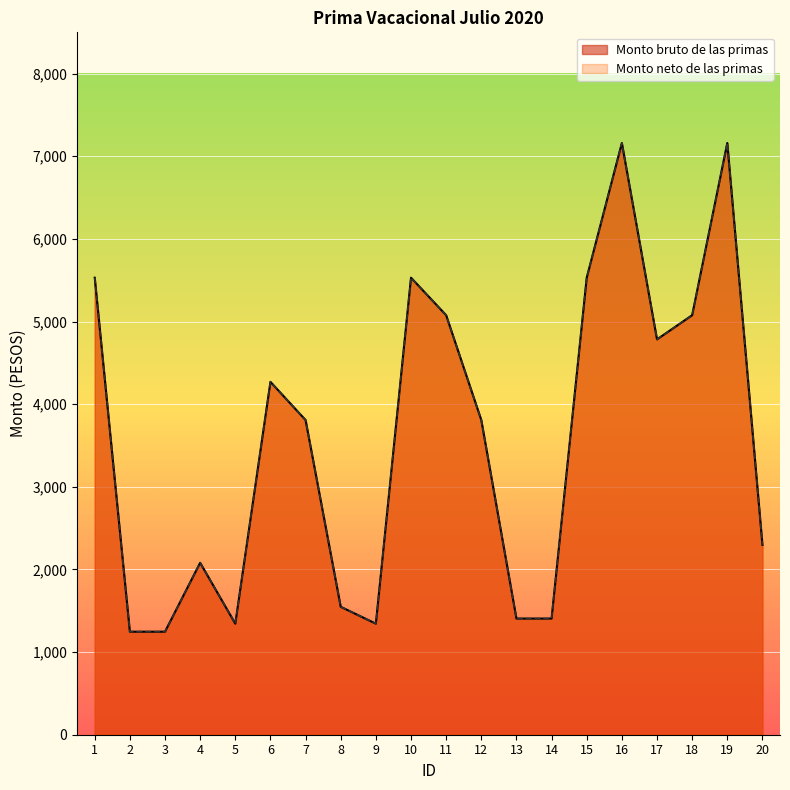

True or false: Monto neto de las primas and Monto bruto de las primas intersect in this chart.

False